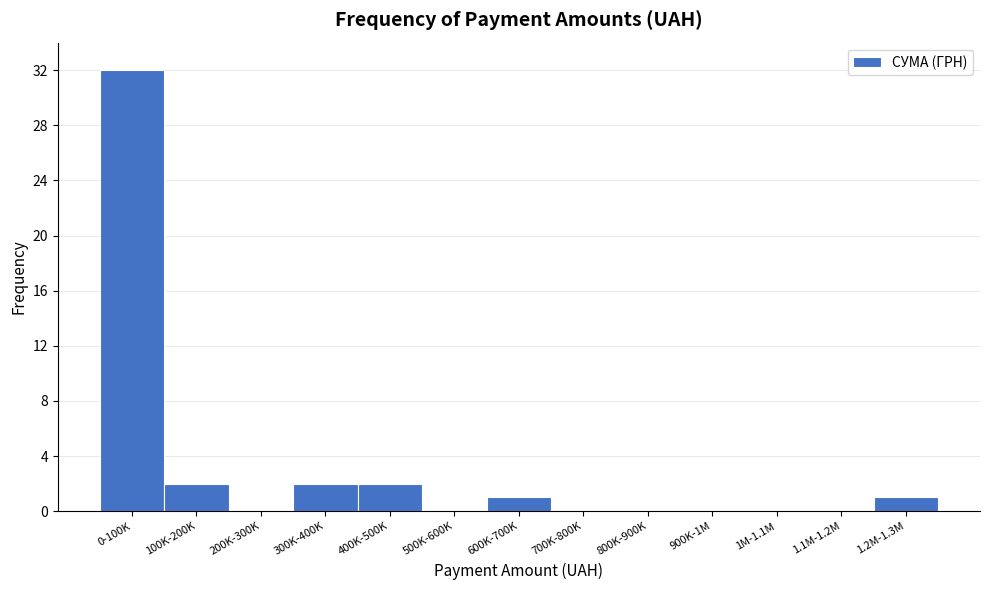

Reading right to left, what are all the values shown in this chart?

1.2M-1.3M=1	1.1M-1.2M=0	1M-1.1M=0	900K-1M=0	800K-900K=0	700K-800K=0	600K-700K=1	500K-600K=0	400K-500K=2	300K-400K=2	200K-300K=0	100K-200K=2	0-100K=32